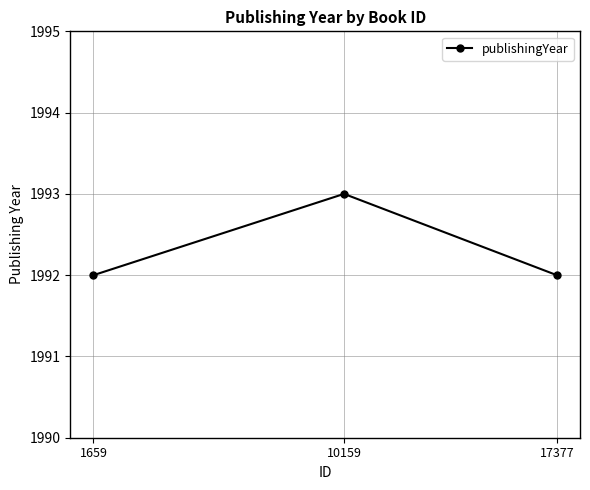

What is the difference between the values at 10159 and 17377?

1